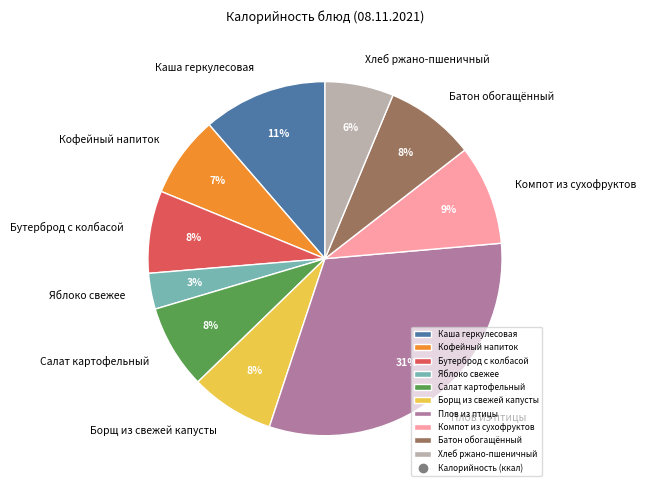

How many segments does this pie chart have?

10